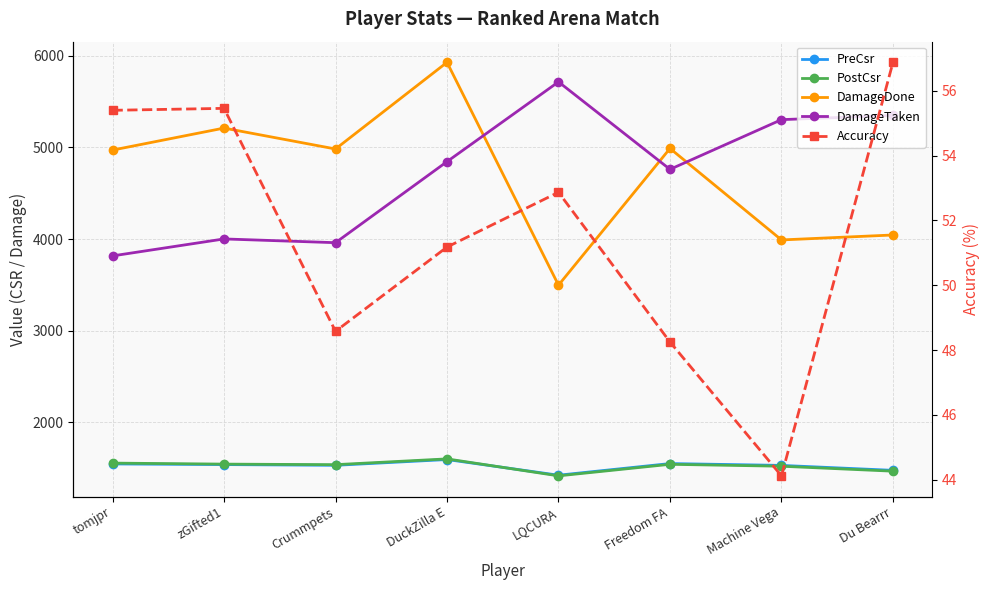

True or false: DamageDone and Accuracy cross at least once.

False